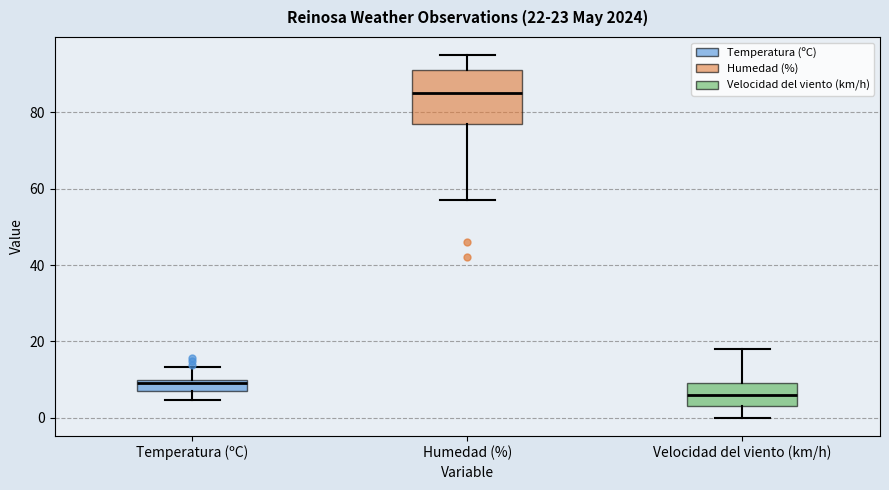

Comparing the boxes themselves (not the whiskers), which one is the tallest?

Humedad (%)